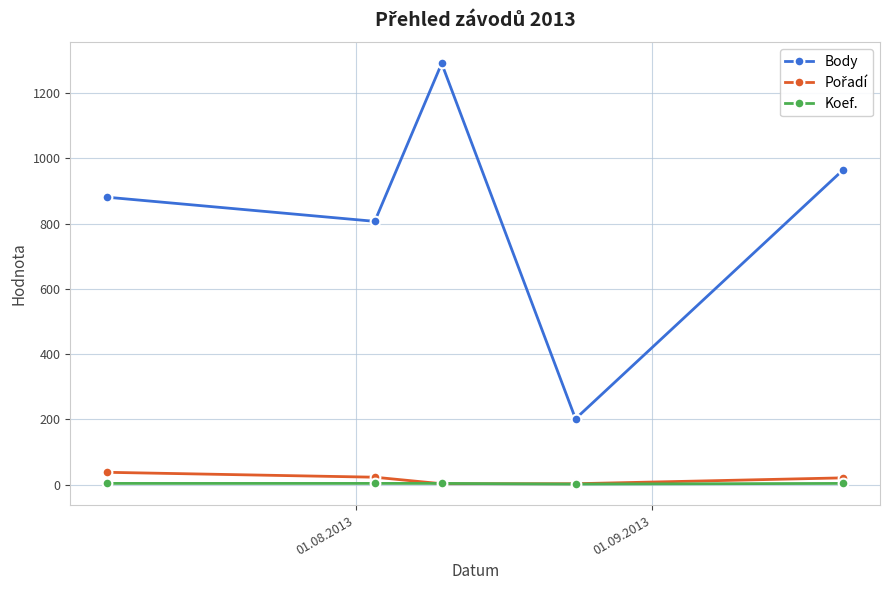

Which series has the largest total across all categories?

Body